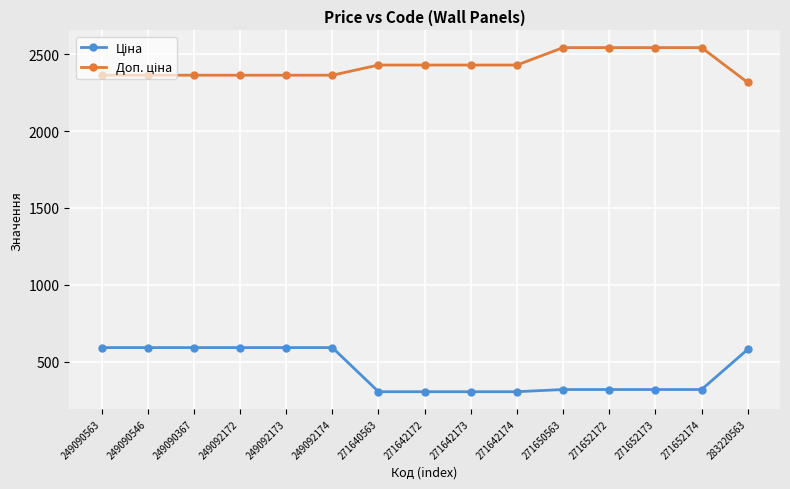

What position from the right is 271642173?

7